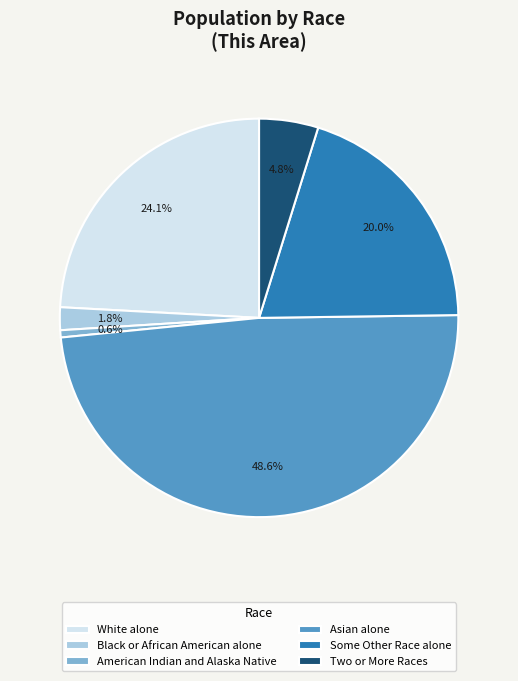

Which category has the biggest portion of the pie?

Asian alone